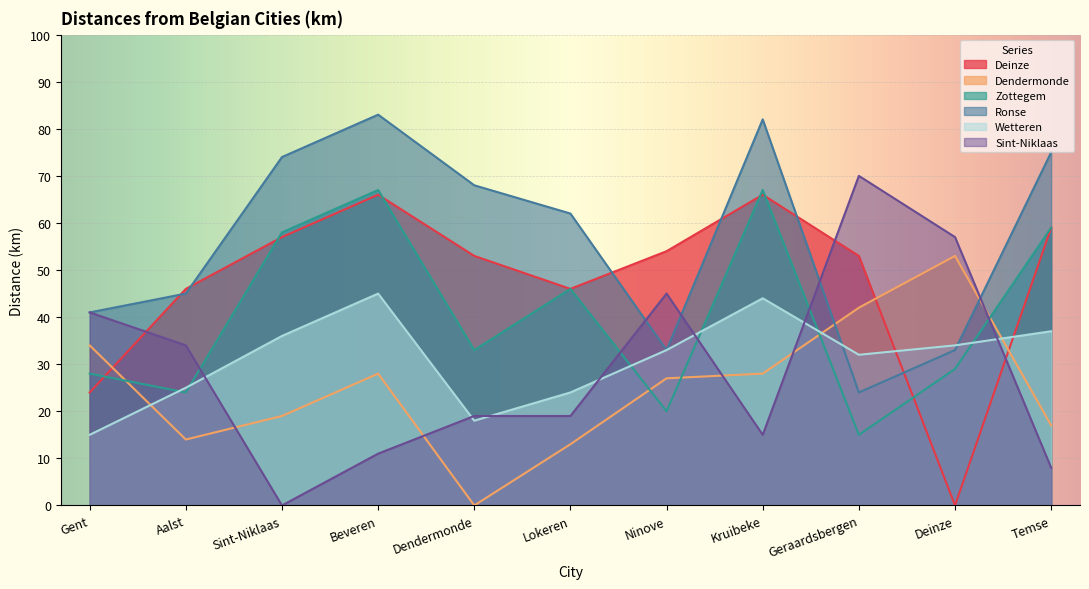

Where do Zottegem and Deinze first cross each other?

Gent and Aalst